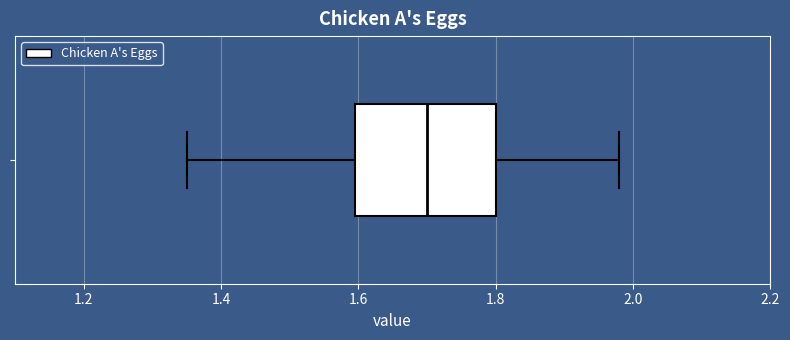

Read this box plot against the x-axis: the position of the median line, the range covered by the box, and the ends of both whiskers. The values are not printed on the chart, so give them approximately, as read against the axis.

median 1.70, box 1.60 to 1.80, whiskers 1.36 to 1.98